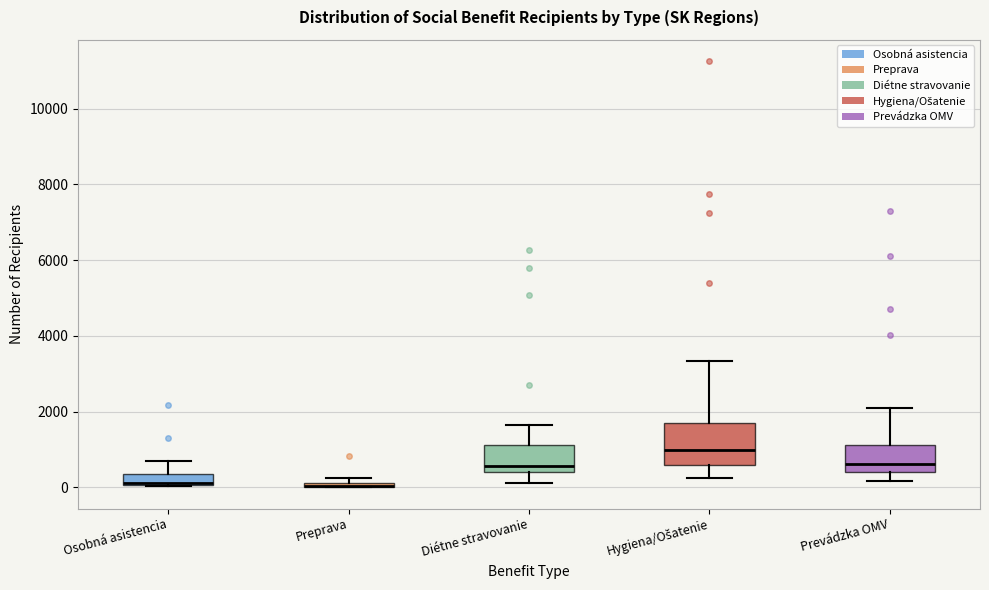

Where is the lower edge of the box for Preprava on the y-axis? The values are not printed on the chart, so give them approximately, as read against the axis.

0